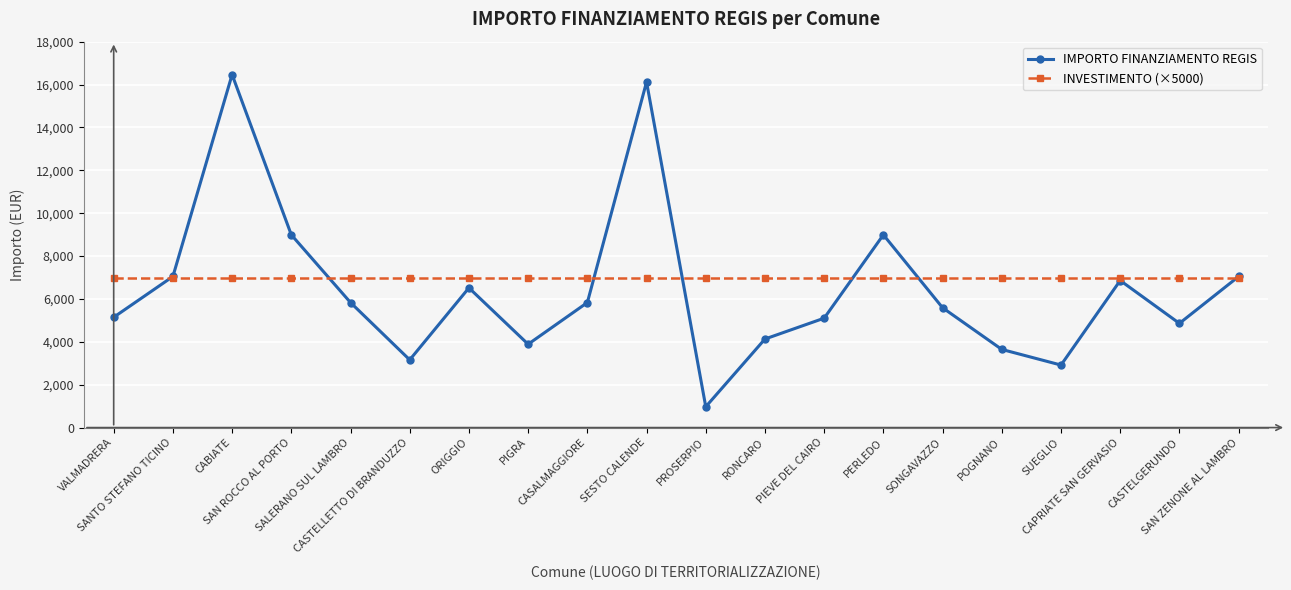

What is the label of the 14th point from the right?

ORIGGIO